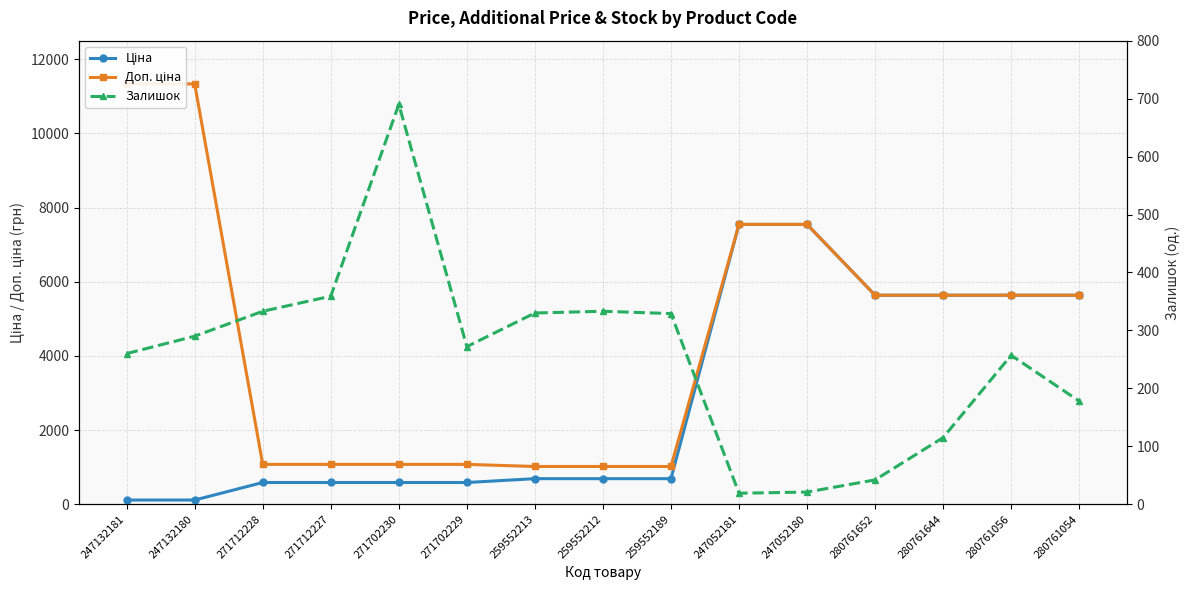

Reading left to right, list all the values displayed in this chart.

Ціна: 113.3	113.3	586.0	586.0	586.0	586.0	689.1	689.1	689.1	7545.9	7545.9	5636.0	5636.0	5636.0	5636.0
Доп. ціна: 11334.0	11334.0	1074.5	1074.5	1074.5	1074.5	1017.8	1017.8	1017.8	7545.9	7545.9	5636.0	5636.0	5636.0	5636.0
Залишок: 260.0	290.0	333.0	359.0	690.0	272.0	330.0	333.0	329.0	19.0	21.0	42.0	115.0	257.0	178.0